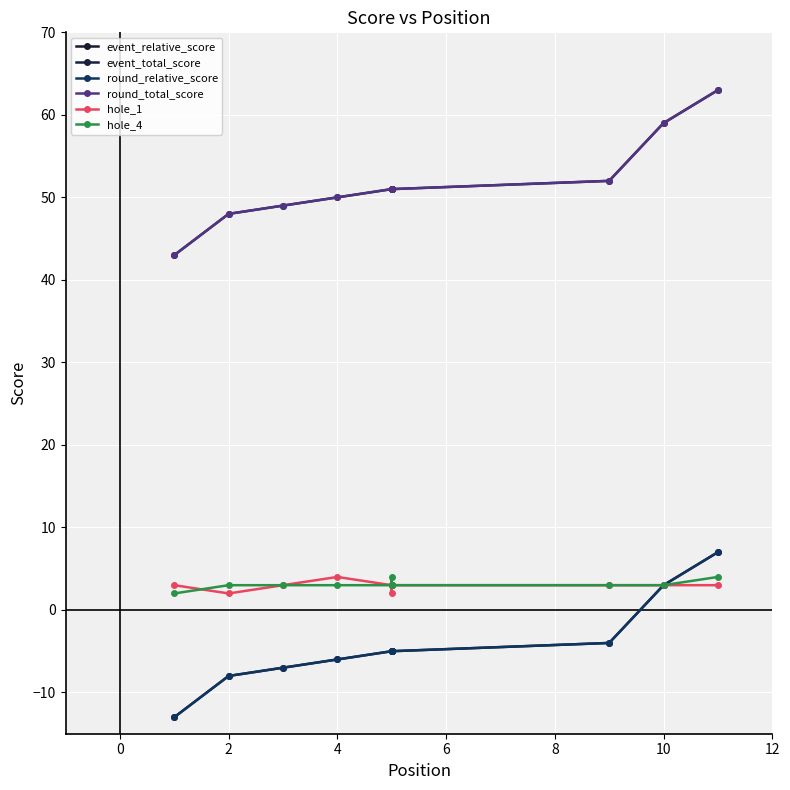

True or false: event_total_score and round_relative_score intersect in this chart.

False